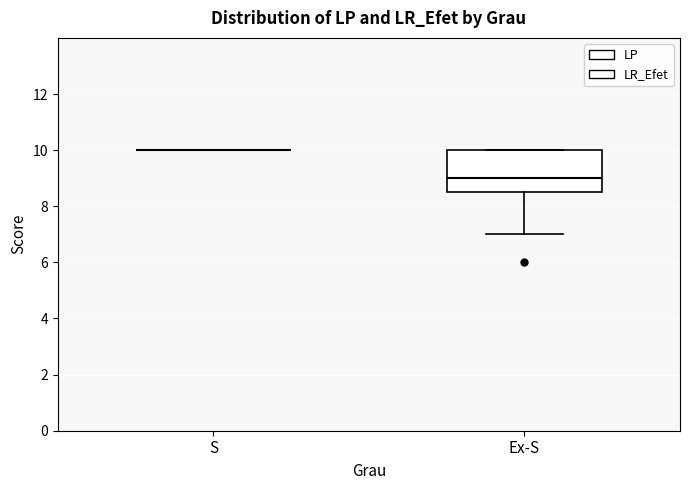

Reading left to right, transcribe this box plot: for each box, give where its median line is, the range the box spans, and where its two whiskers end, as read against the y-axis. The values are not printed on the chart, so give them approximately, as read against the axis.

S: box collapsed to a line at 10.0, whiskers 10.0 to 10.0
Ex-S: median 9.0, box 8.6 to 10.0, whiskers 7.0 to 10.0